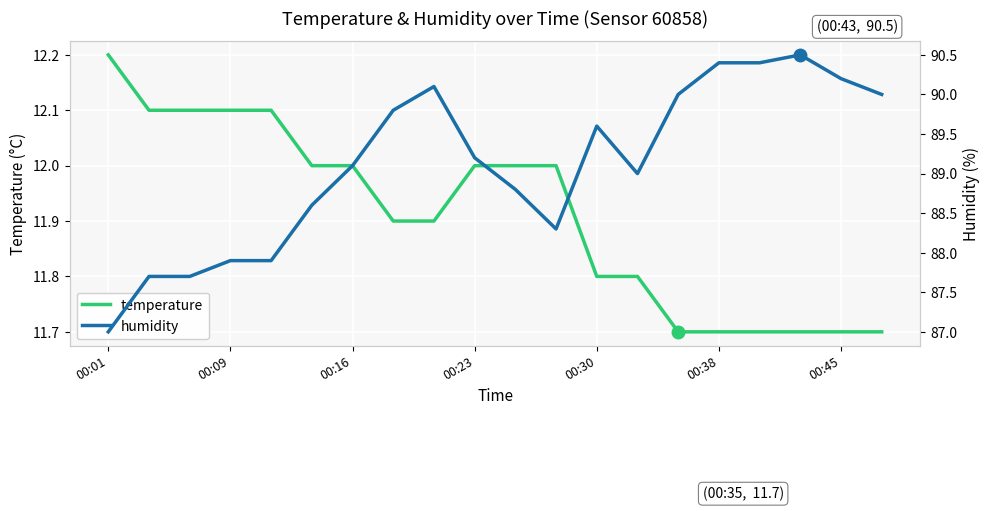

Which series has the largest range (max minus min)?

humidity